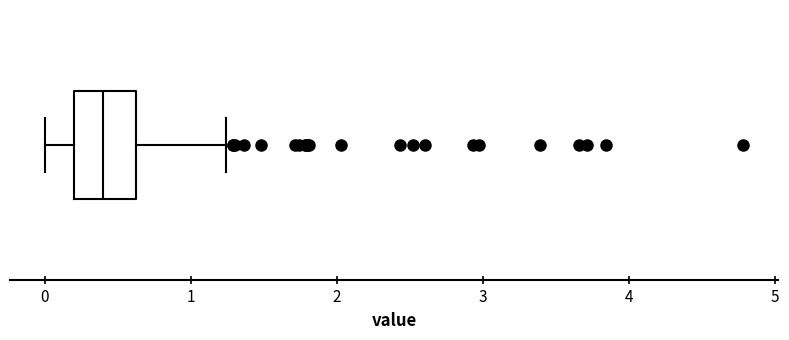

Read this box plot against the x-axis: the position of the median line, the range covered by the box, and the ends of both whiskers. The values are not printed on the chart, so give them approximately, as read against the axis.

median 0.4, box 0.2 to 0.6, whiskers 0.0 to 1.2